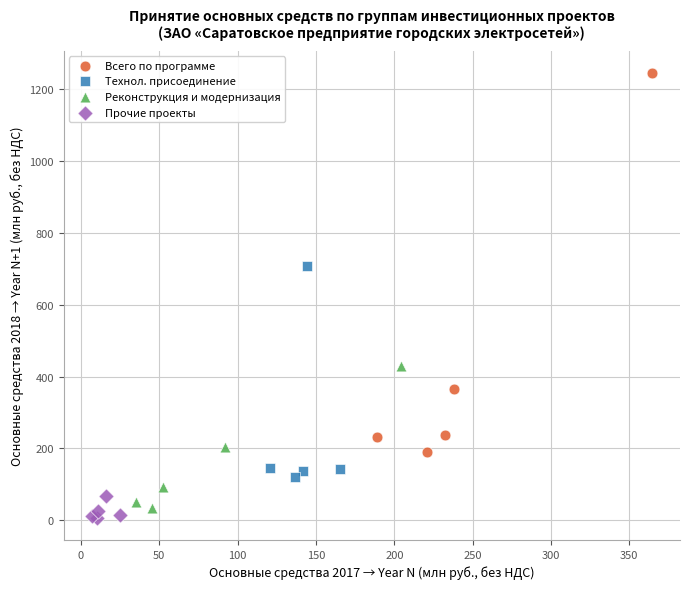

Which series contains the lowest Y value?

Прочие проекты